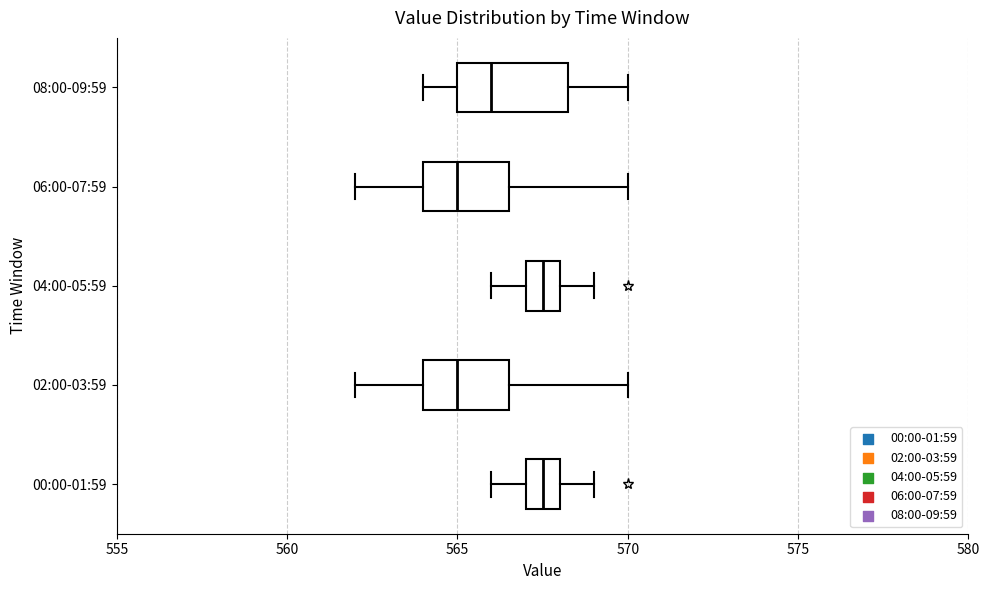

Which box is the widest, from its left edge to its right edge?

08:00-09:59